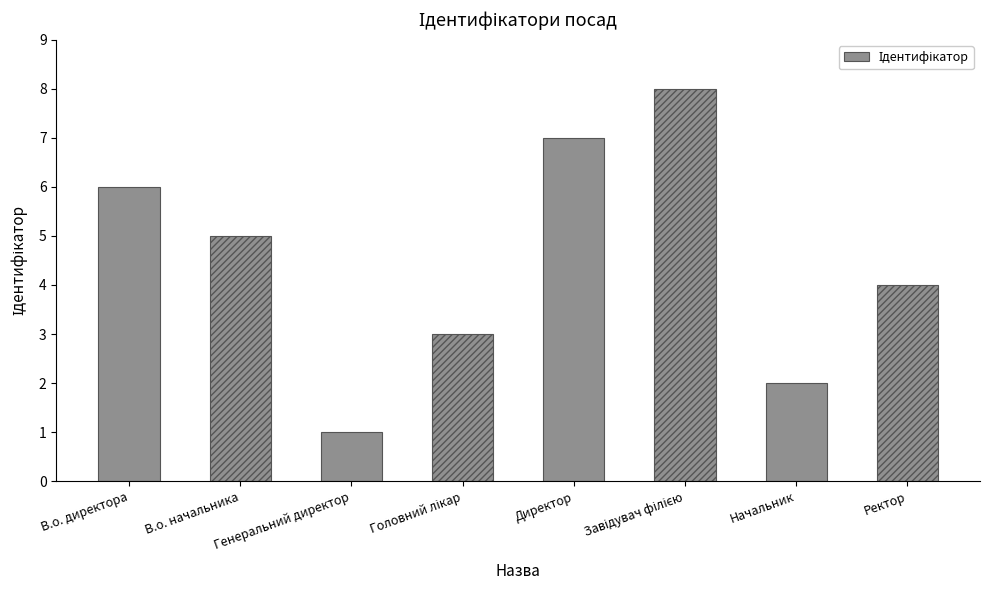

What is the difference between the maximum and second lowest values?

6